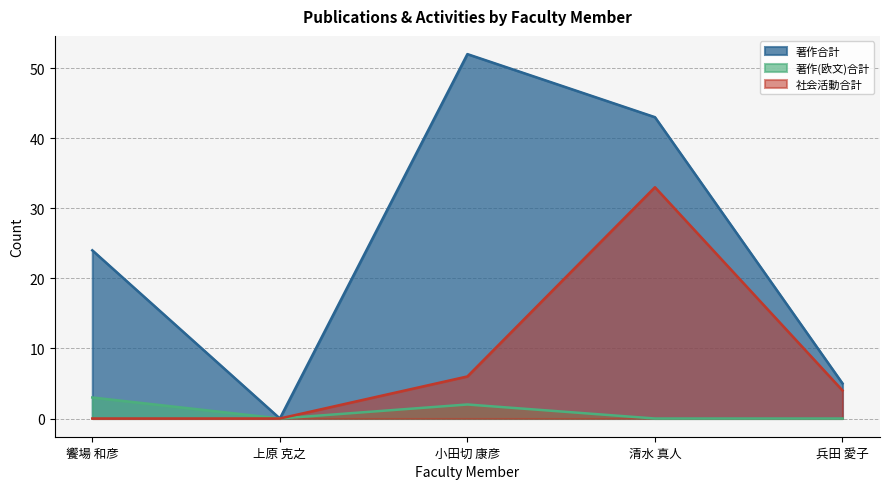

At which label does 社会活動合計 reach its minimum?

饗場 和彦